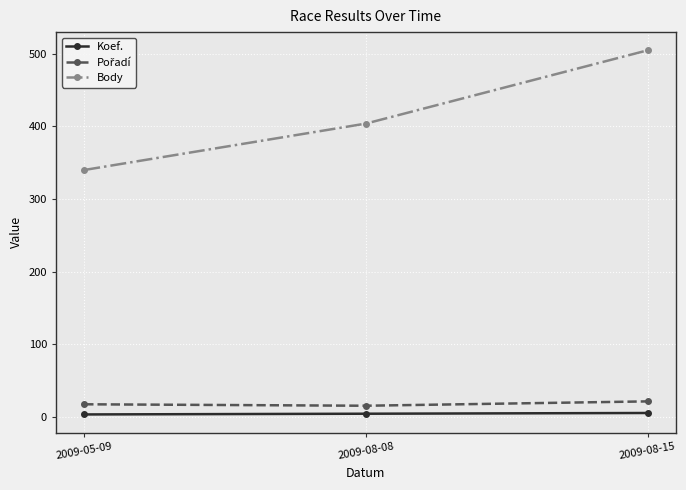

What is the label of the 1st point from the left?

2009-05-09